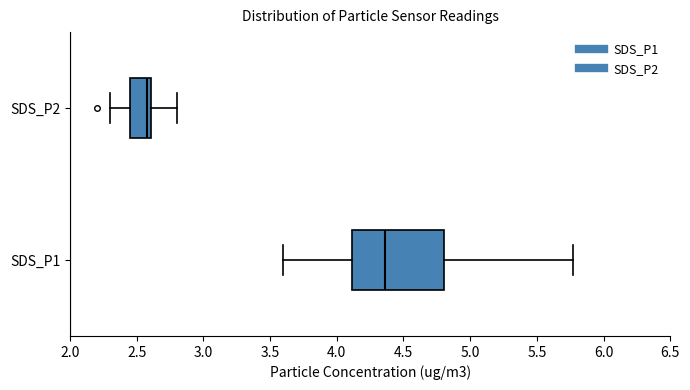

Reading bottom to top, read every box against the x-axis: the position of its median line, the range the box covers, and the ends of its whiskers. The values are not printed on the chart, so give them approximately, as read against the axis.

SDS_P1: median 4.35, box 4.10 to 4.80, whiskers 3.60 to 5.75
SDS_P2: median 2.60 (just left of the box's right edge), box 2.45 to 2.60, whiskers 2.30 to 2.80